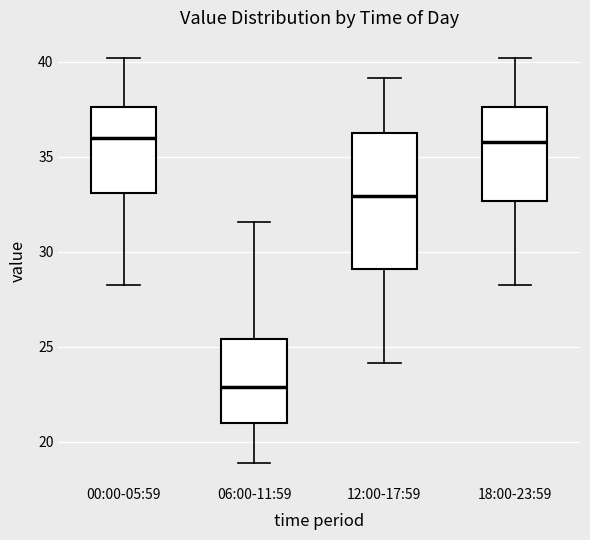

Comparing the boxes themselves (not the whiskers), which one is the tallest?

12:00-17:59